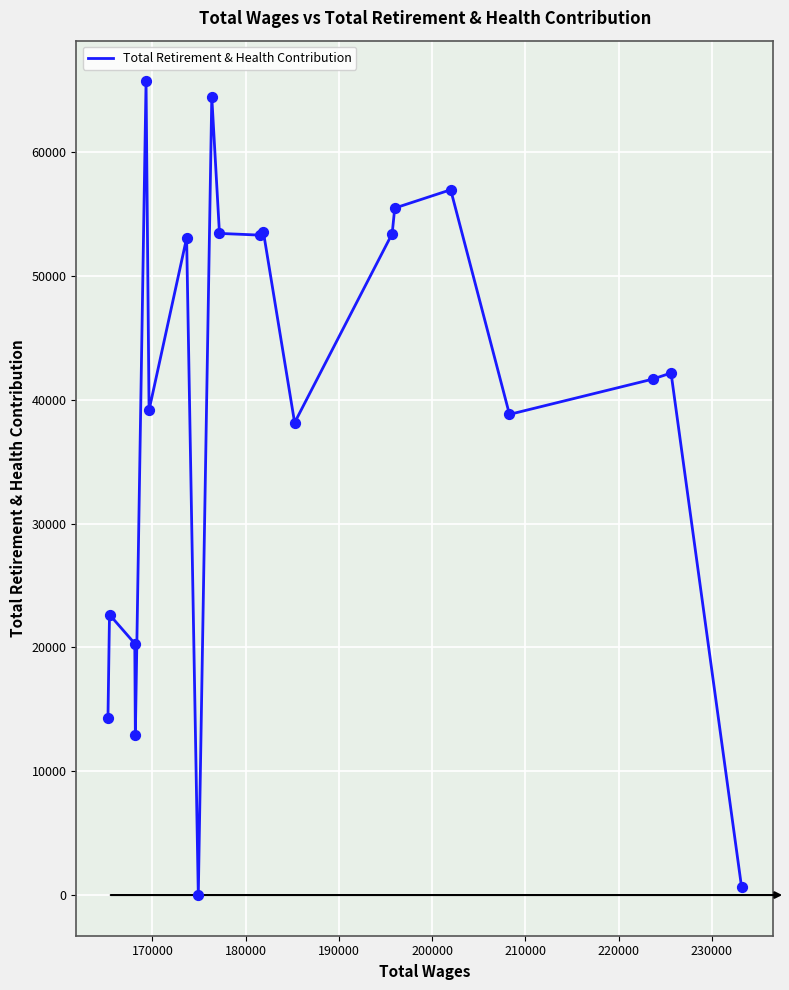

What is the greatest value displayed?

65702